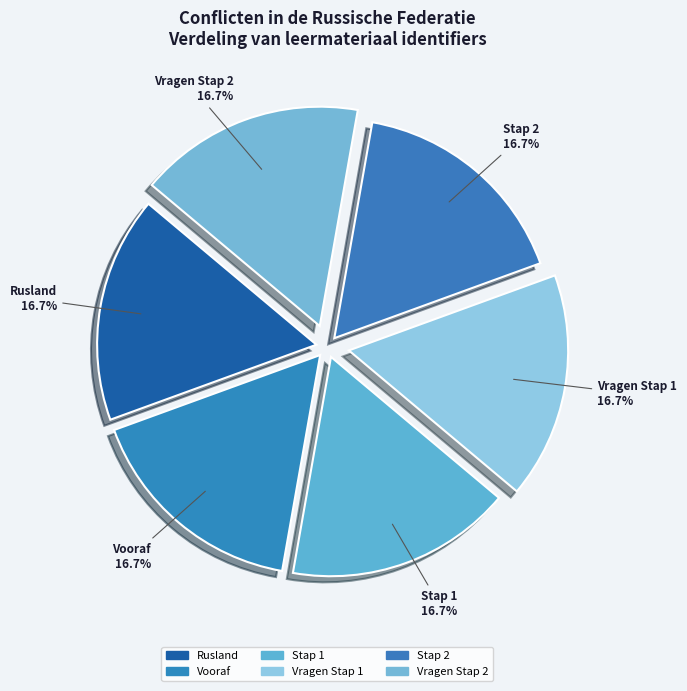

The Vooraf slice represents 17% of the pie. True or false?

True